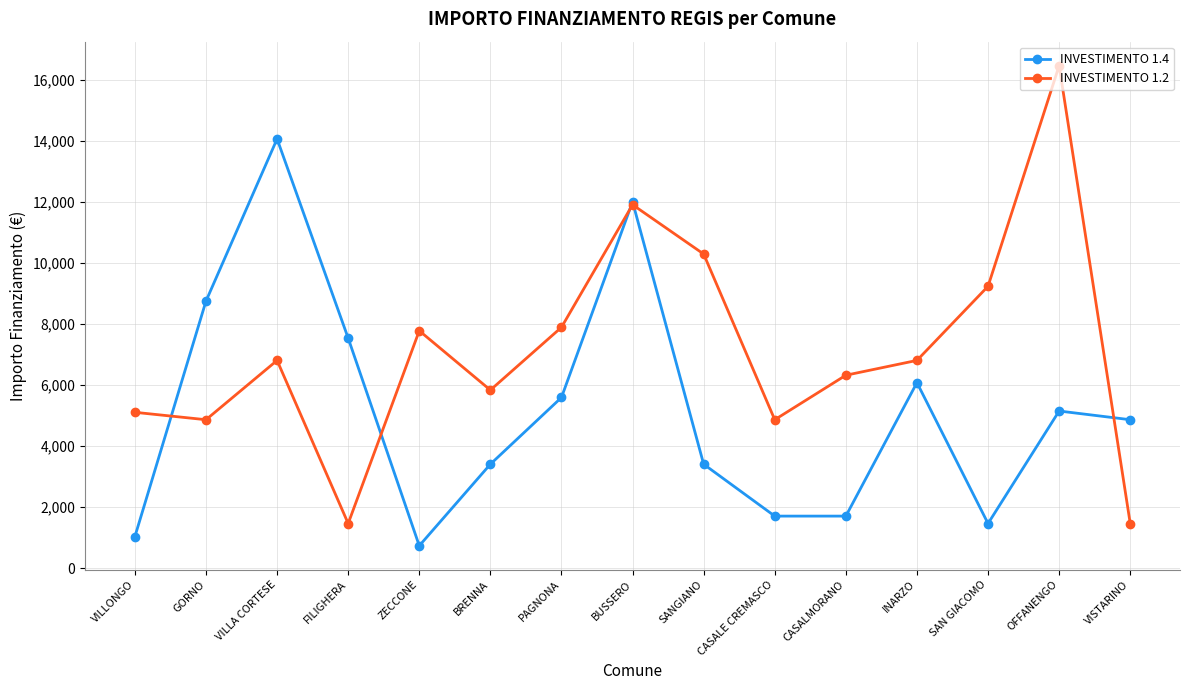

Reading right to left, what are all the values shown in this chart?

INVESTIMENTO 1.4: 4860	5145	1458	6075	1701	1701	3402	12005	5589	3402	729	7533	14063	8748	1029
INVESTIMENTO 1.2: 1458	16464	9234	6804	6318	4860	10290	11907	7889	5831	7776	1458	6804	4860	5103